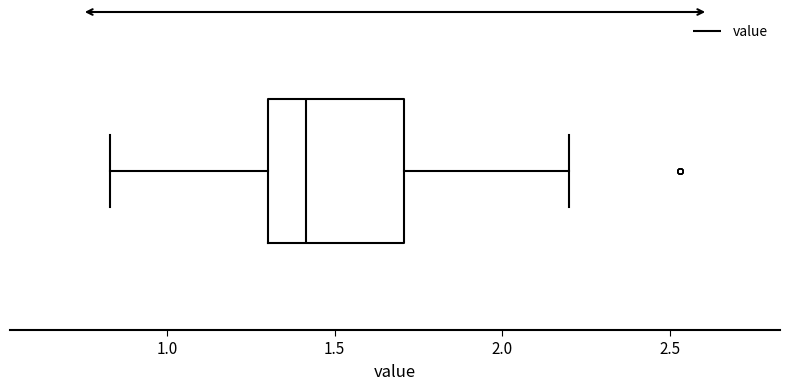

Read this box plot against the x-axis: the position of the median line, the range covered by the box, and the ends of both whiskers. The values are not printed on the chart, so give them approximately, as read against the axis.

median 1.40, box 1.30 to 1.70, whiskers 0.85 to 2.20